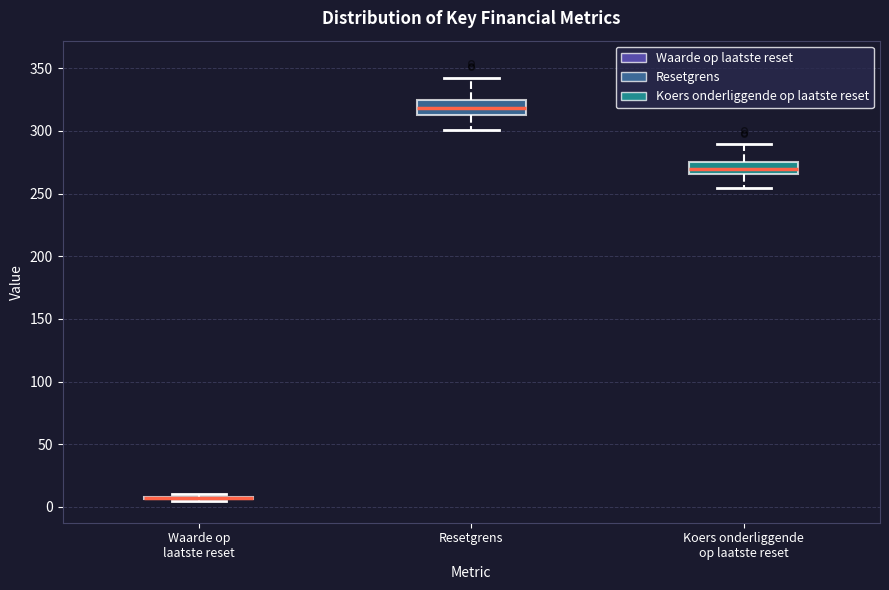

Reading left to right, transcribe this box plot: for each box, give where its median line is, the range the box spans, and where its two whiskers end, as read against the y-axis. The values are not printed on the chart, so give them approximately, as read against the axis.

Waarde op laatste reset: box collapsed to a line at 5, whiskers 5 to 10
Resetgrens: median 320, box 315 to 325, whiskers 300 to 340
Koers onderliggende op laatste reset: median 270, box 265 to 275, whiskers 255 to 290